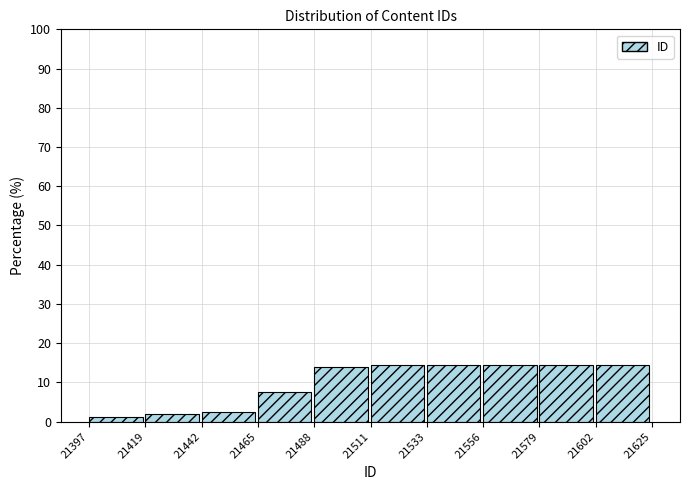

Reading left to right, list every bar in this chart as the range it spans on the x-axis followed by its height. The values are not printed on the chart, so give them approximately, as read against the axis.

21397 to 21419: 1
21419 to 21442: 2
21442 to 21465: 3
21465 to 21488: 8
21488 to 21511: 14
21511 to 21533: 15
21533 to 21556: 15
21556 to 21579: 15
21579 to 21602: 15
21602 to 21625: 15